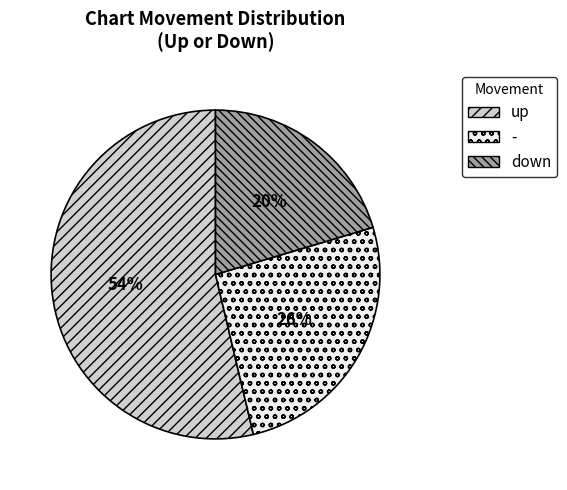

To the nearest percent, what is the average slice percentage?

33%